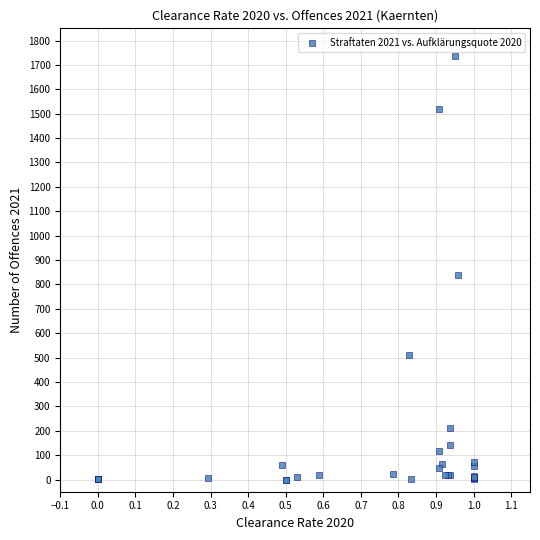

What Y value in the scatter plot is closest to 868?

838